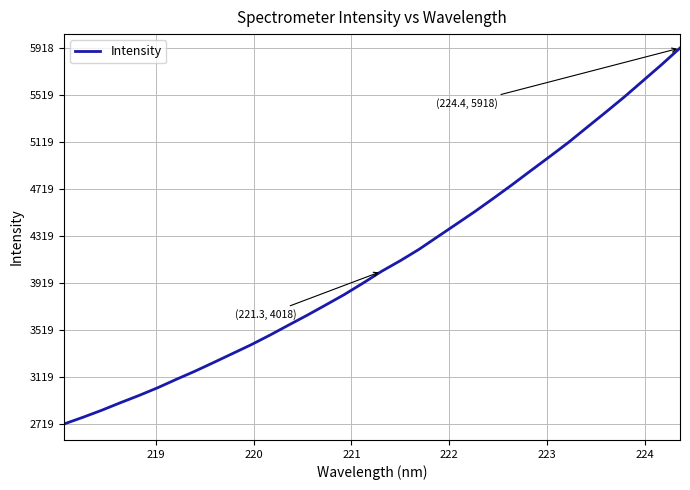

What is the maximum value shown in the chart?

5918.5